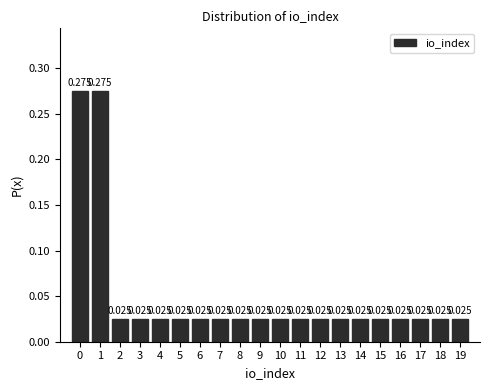

Reading left to right, transcribe this chart: for each bar, give the range it covers on the x-axis and its height.

-0.5 to 0.5: 0.275
0.5 to 1.5: 0.275
1.5 to 2.5: 0.025
2.5 to 3.5: 0.025
3.5 to 4.5: 0.025
4.5 to 5.5: 0.025
5.5 to 6.5: 0.025
6.5 to 7.5: 0.025
7.5 to 8.5: 0.025
8.5 to 9.5: 0.025
9.5 to 10.5: 0.025
10.5 to 11.5: 0.025
11.5 to 12.5: 0.025
12.5 to 13.5: 0.025
13.5 to 14.5: 0.025
14.5 to 15.5: 0.025
15.5 to 16.5: 0.025
16.5 to 17.5: 0.025
17.5 to 18.5: 0.025
18.5 to 19.5: 0.025